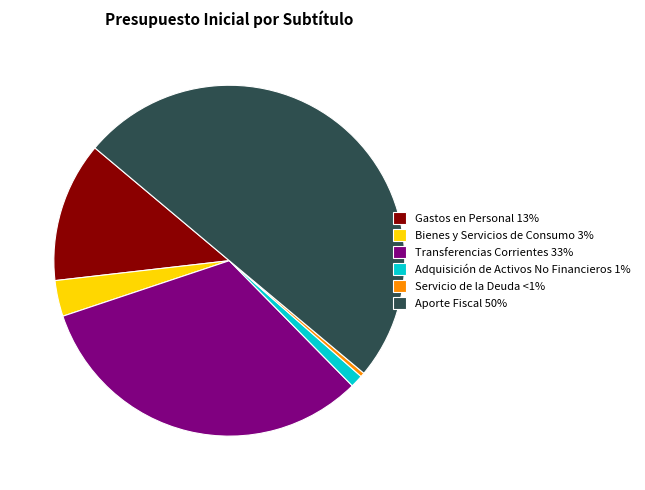

What is the ratio of the value at Bienes y Servicios de Consumo 3% to the value at Adquisición de Activos No Financieros 1%?

2.8